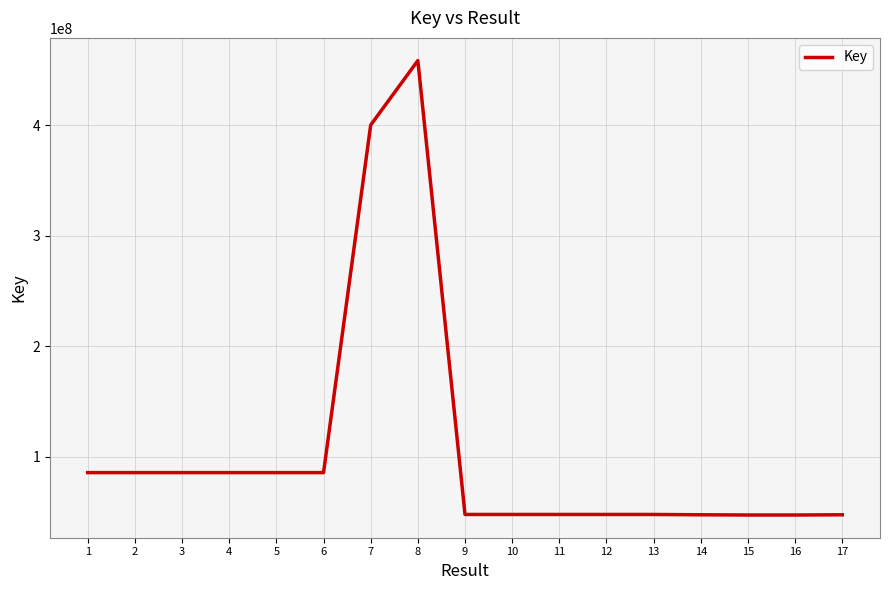

The value at 17 is 23086980. True or false?

False